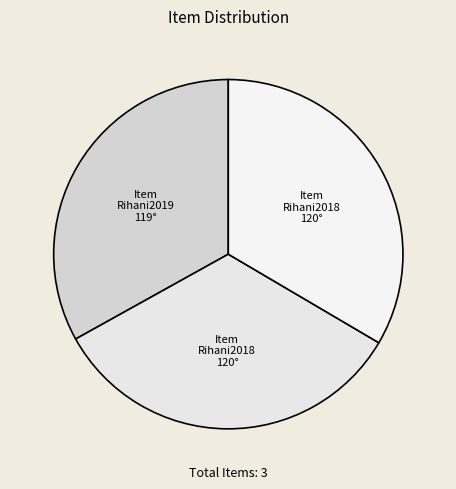

To the nearest percent, what is the average slice percentage?

33%